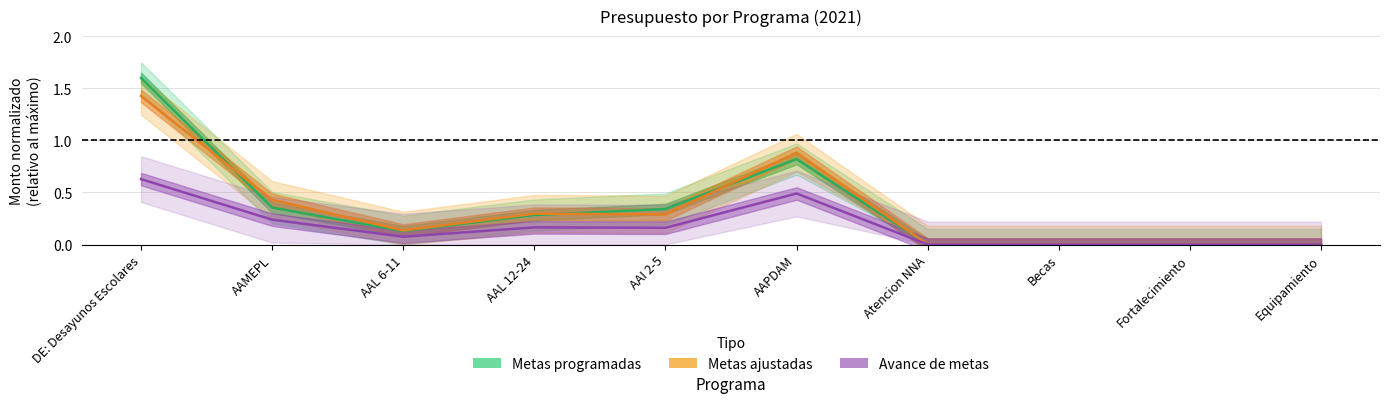

True or false: Metas ajustadas has a value of 2.5 at DE: Desayunos Escolares.

False